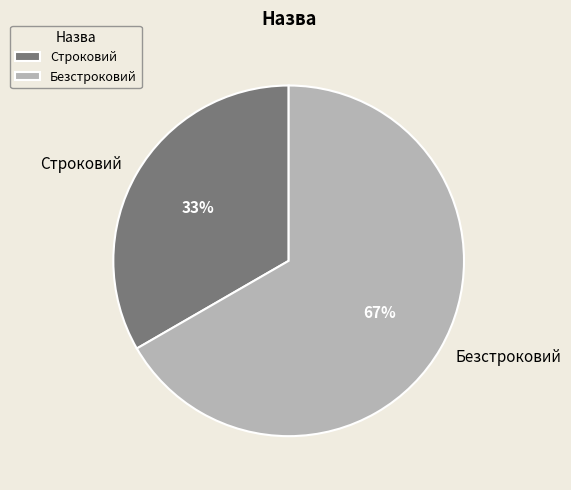

The Безстроковий slice represents 67% of the pie. True or false?

True